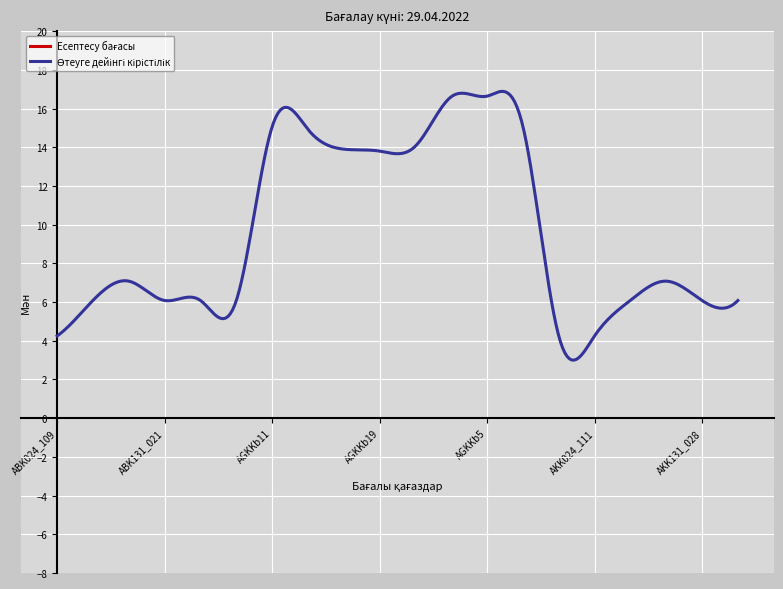

Rank the series at AGKKb12 from highest to lowest value.

Есептесу бағасы, Өтеуге дейінгі кірістілік